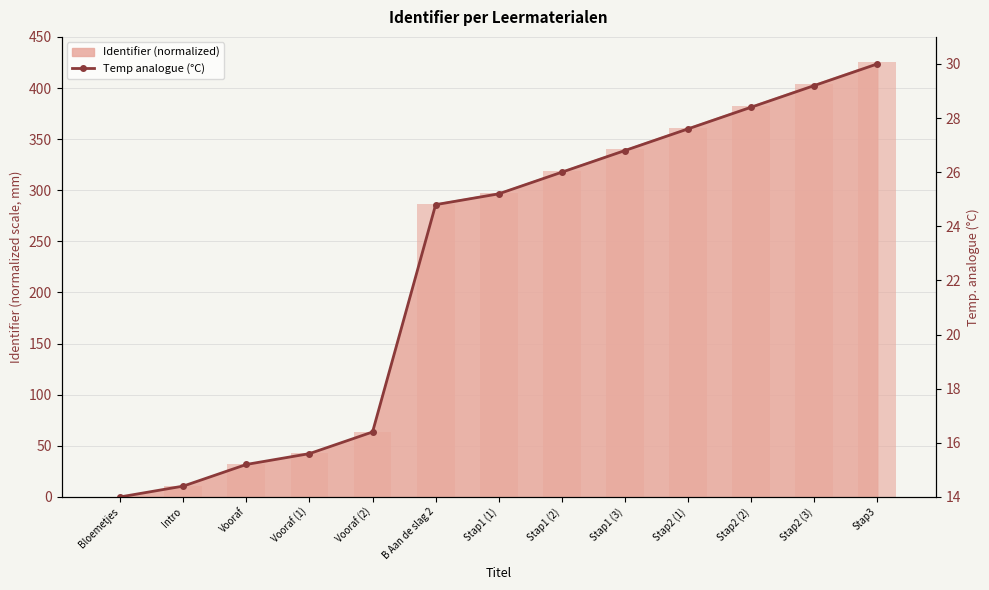

Read the value at Vooraf.

15.2